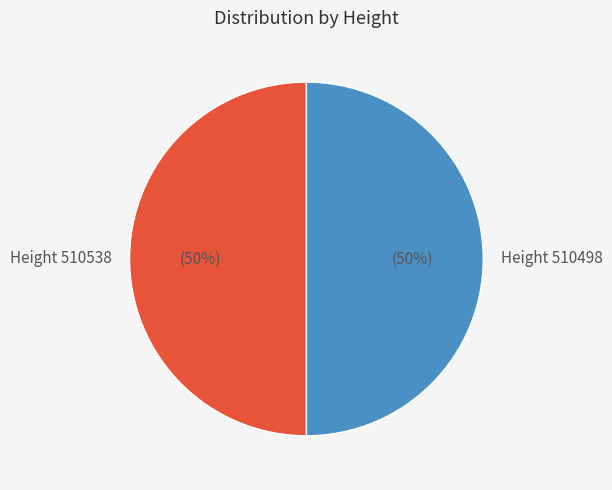

How many segments does this pie chart have?

2